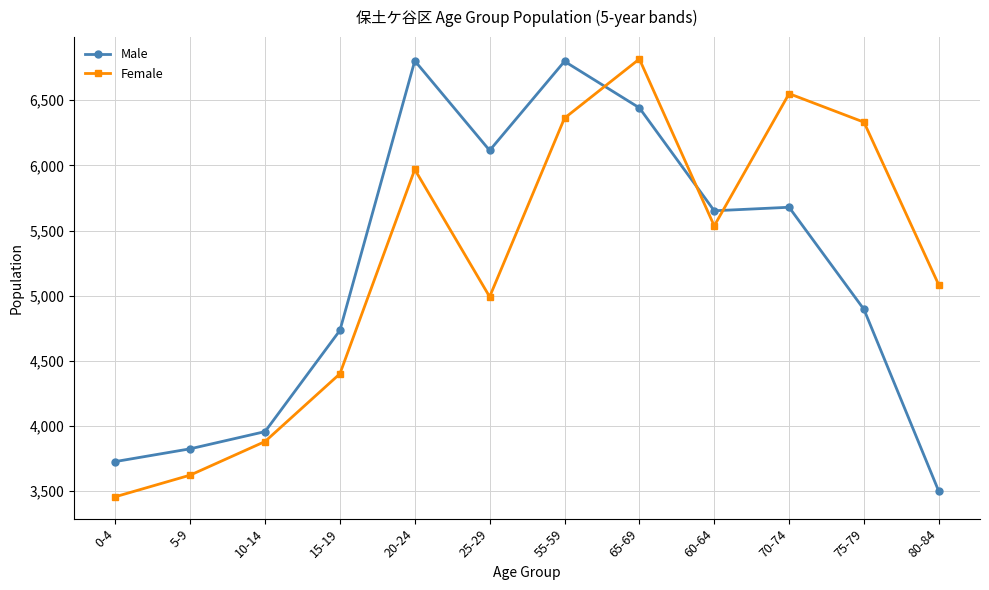

What is the difference between the maximum and second lowest values in the Female series?

3194